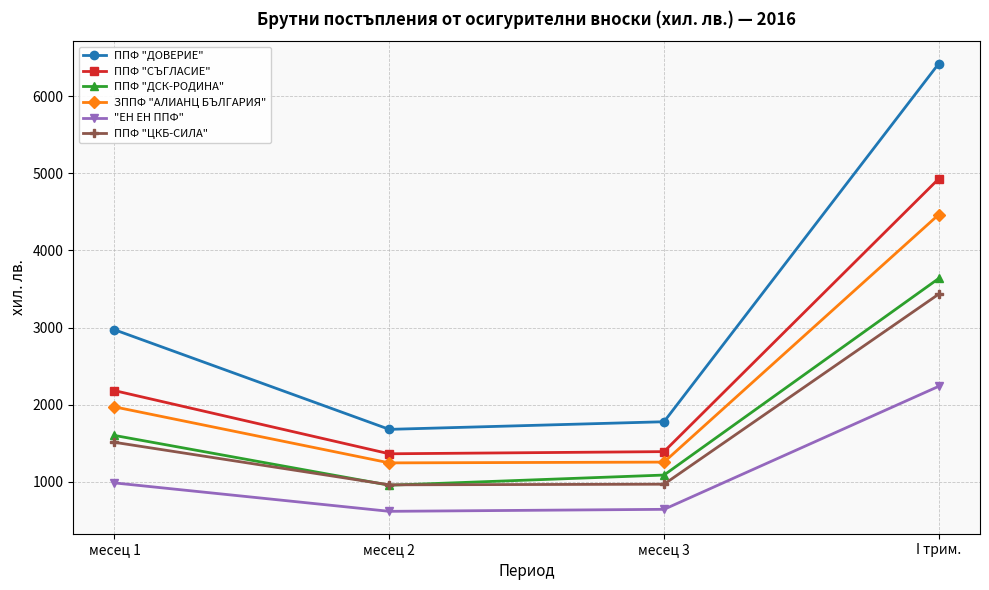

Which series has the widest spread of values?

ППФ "ДОВЕРИЕ"